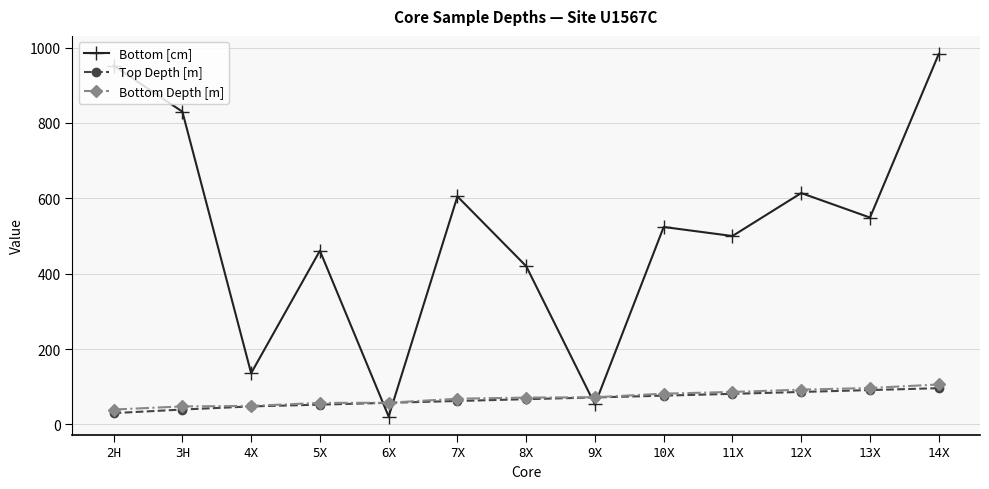

What is the sum of all Bottom [cm] values?

6648.0